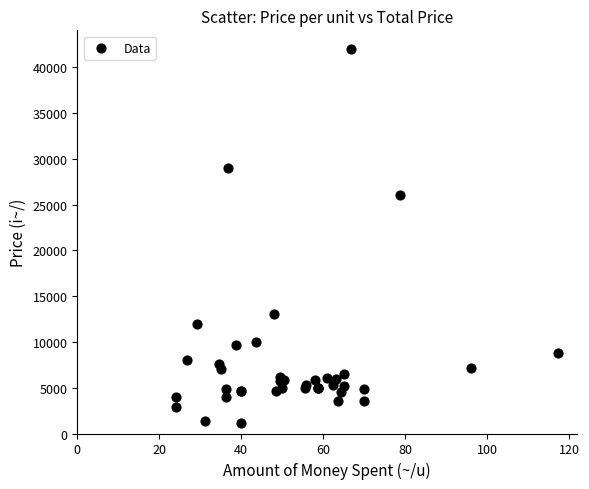

What Y value in the scatter plot is closest to 21600?

26000